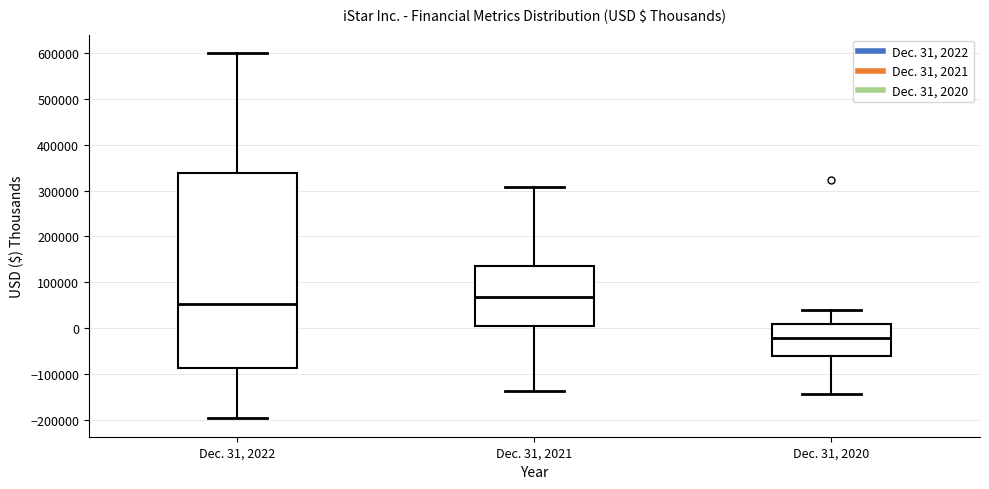

Reading left to right, read every box against the y-axis: the position of its median line, the range the box covers, and the ends of its whiskers. The values are not printed on the chart, so give them approximately, as read against the axis.

Dec. 31, 2022: median 50000, box -90000 to 340000, whiskers -200000 to 600000
Dec. 31, 2021: median 70000, box 0 to 140000, whiskers -140000 to 310000
Dec. 31, 2020: median -20000, box -60000 to 10000, whiskers -140000 to 40000